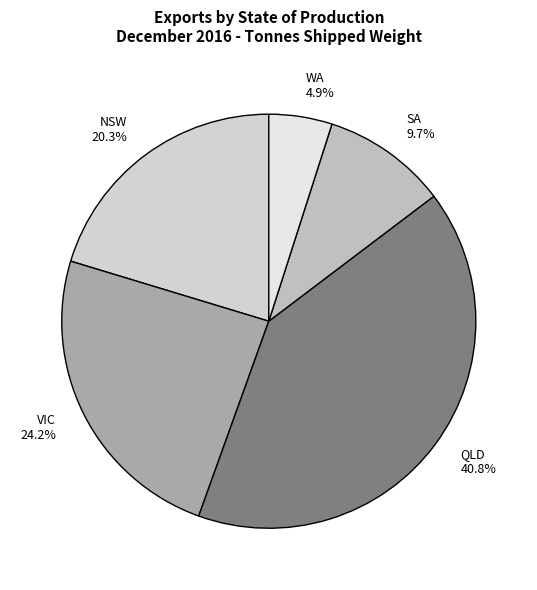

To the nearest percent, what portion does VIC represent?

24%